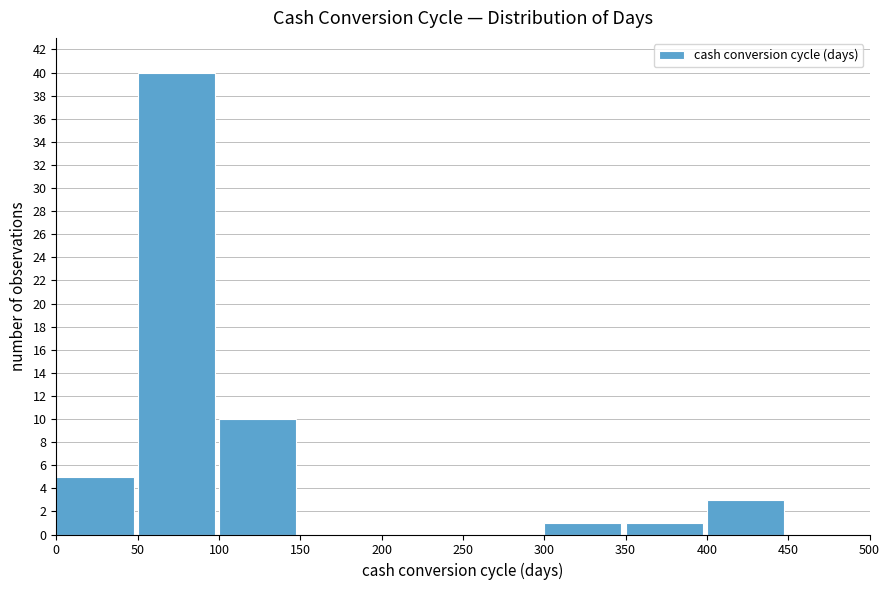

How tall is the bar that spans 100 to 150 on the x-axis? The values are not printed on the chart, so give them approximately, as read against the axis.

10